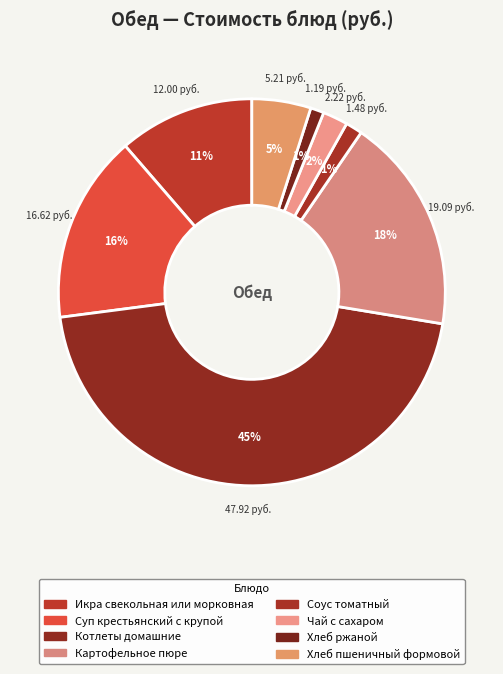

Is Хлеб ржаной the majority of the pie?

No